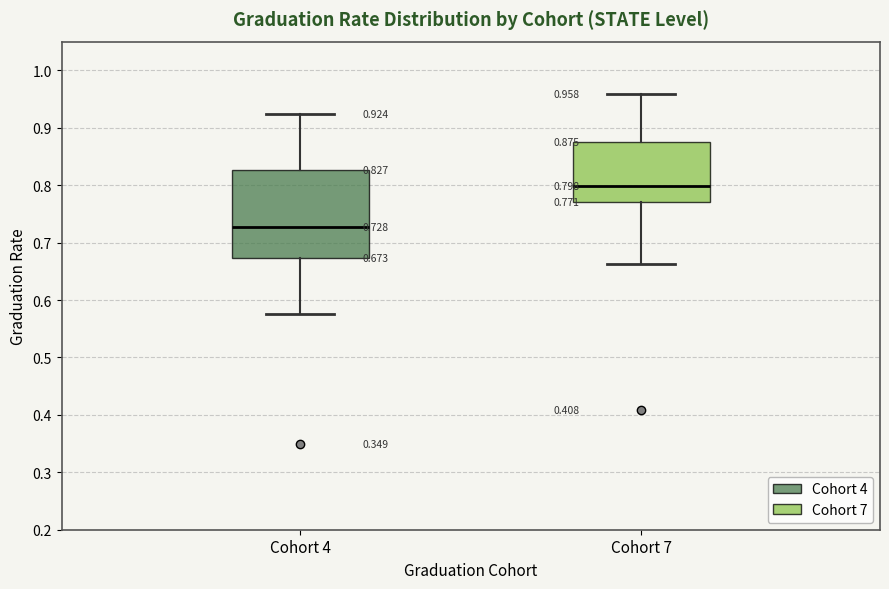

Which box's median line is the lowest?

Cohort 4